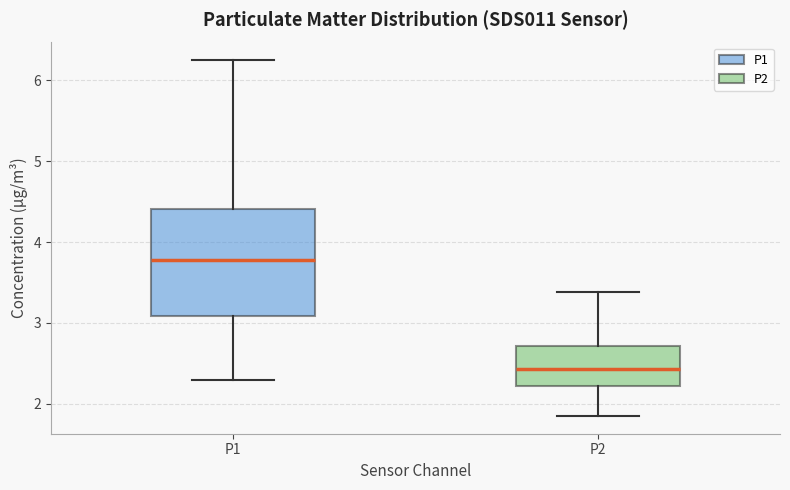

Reading left to right, read every box against the y-axis: the position of its median line, the range the box covers, and the ends of its whiskers. The values are not printed on the chart, so give them approximately, as read against the axis.

P1: median 3.8, box 3.1 to 4.4, whiskers 2.3 to 6.3
P2: median 2.4, box 2.2 to 2.7, whiskers 1.9 to 3.4